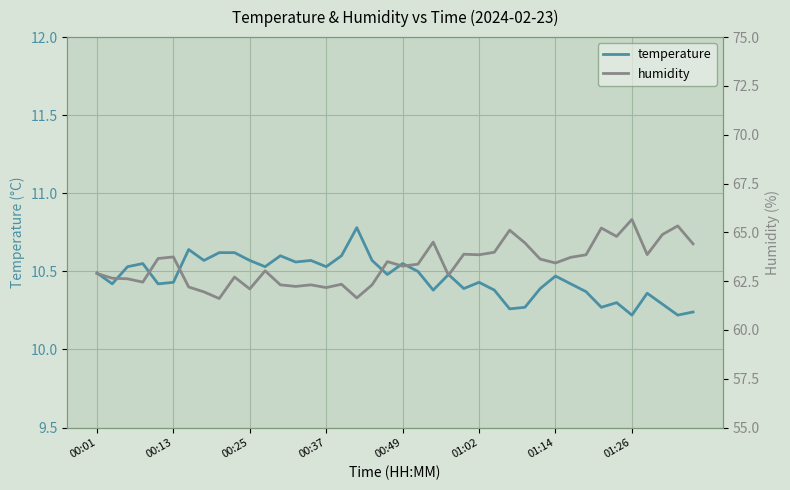

At which label does humidity reach its minimum?

8